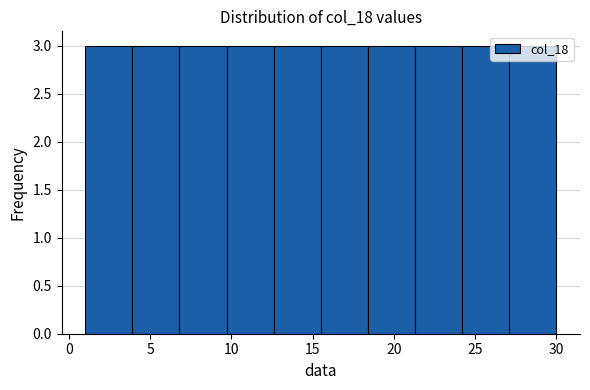

Reading left to right, transcribe this chart: for each bar, give the range it covers on the x-axis and its height. Neither the bar edges nor the heights are printed on the chart, so give them approximately, as read against the axes.

1.0 to 3.9: 3
3.9 to 6.8: 3
6.8 to 9.7: 3
9.7 to 12.6: 3
12.6 to 15.5: 3
15.5 to 18.4: 3
18.4 to 21.3: 3
21.3 to 24.2: 3
24.2 to 27.1: 3
27.1 to 30.0: 3